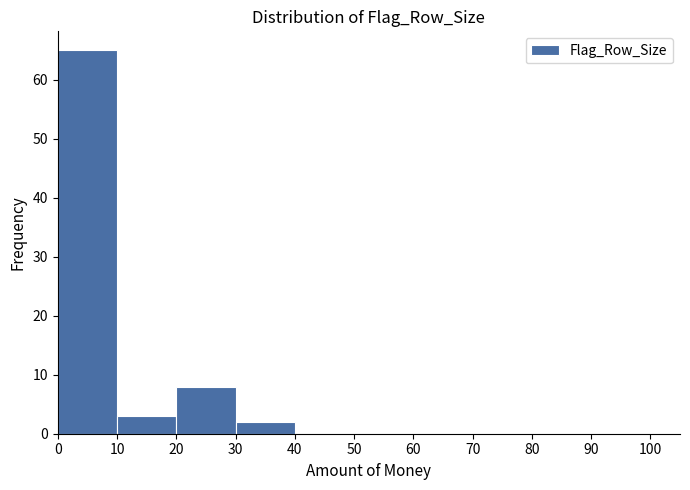

How tall is the bar that spans 30 to 40 on the x-axis? The values are not printed on the chart, so give them approximately, as read against the axis.

2